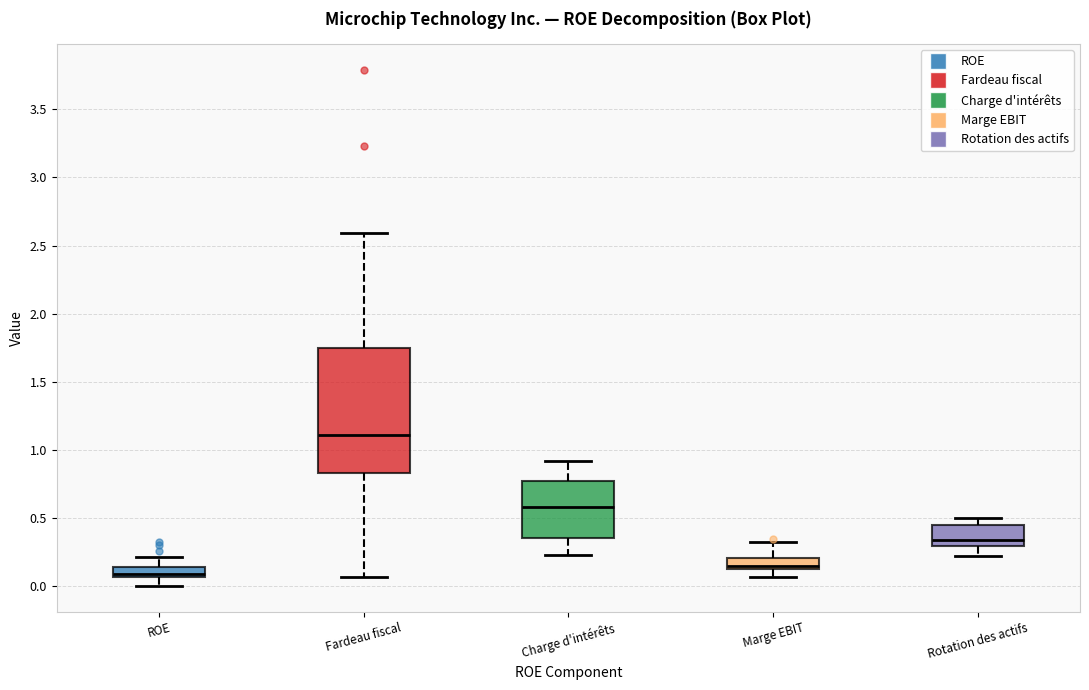

Where does the lower whisker of the box for Charge d'intérêts end on the y-axis? The values are not printed on the chart, so give them approximately, as read against the axis.

0.25